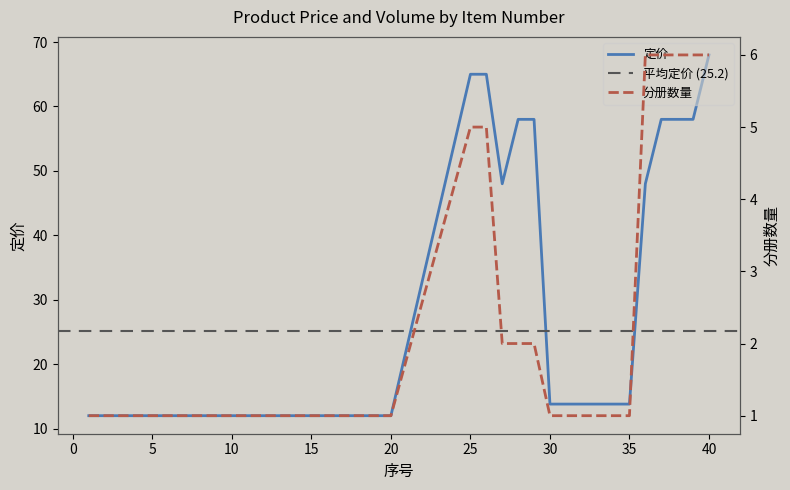

True or false: 定价 has more than 2 interior local peaks.

False